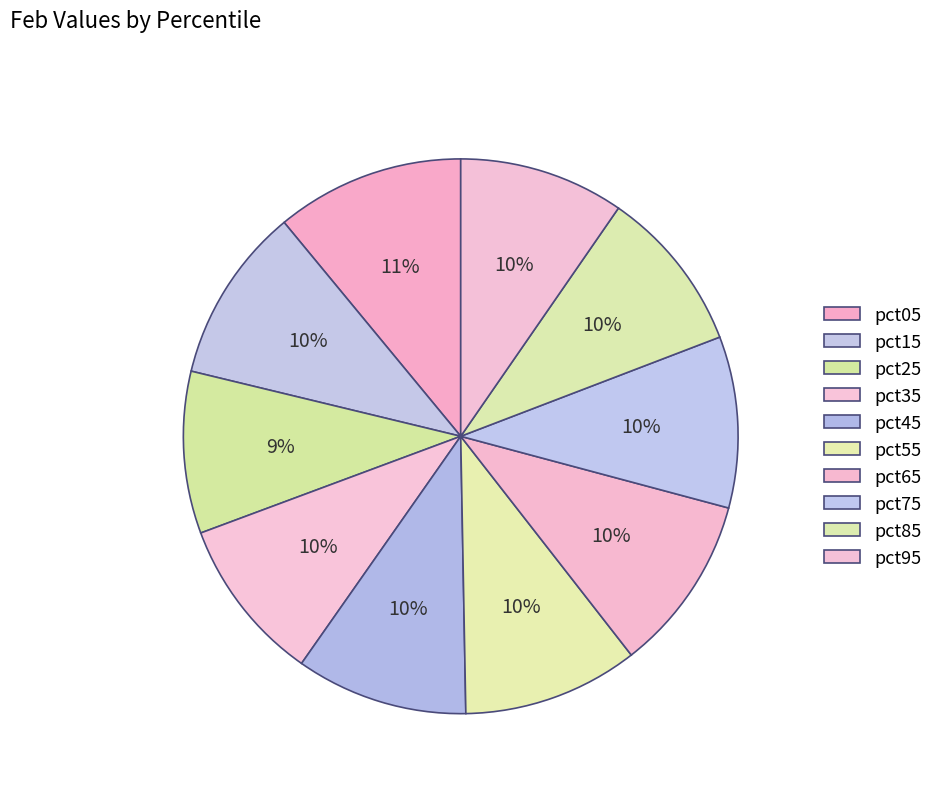

The pct25 slice represents 2% of the pie. True or false?

False